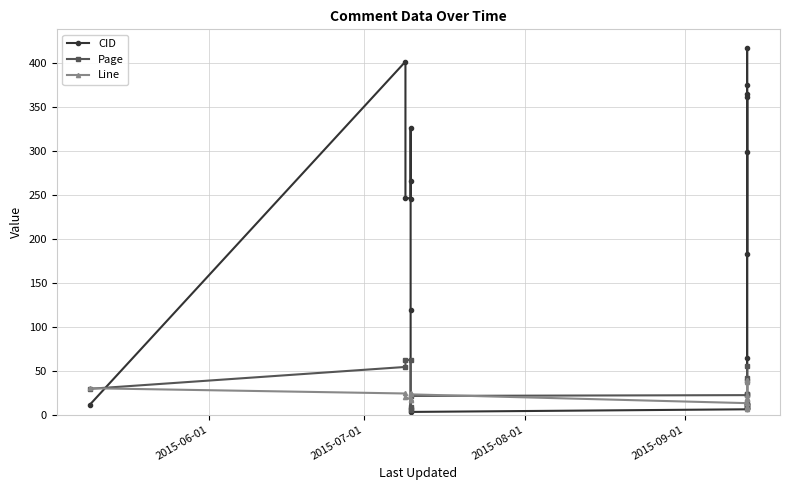

What is the spread (max minus min) of values at 2015-07-01?

378.0